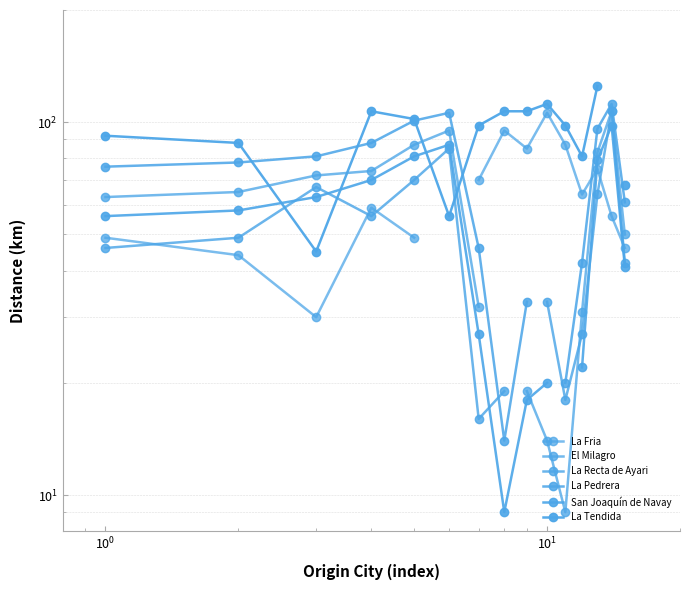

At which label does La Pedrera first exceed 78?

$\mathdefault{10^{0}}$